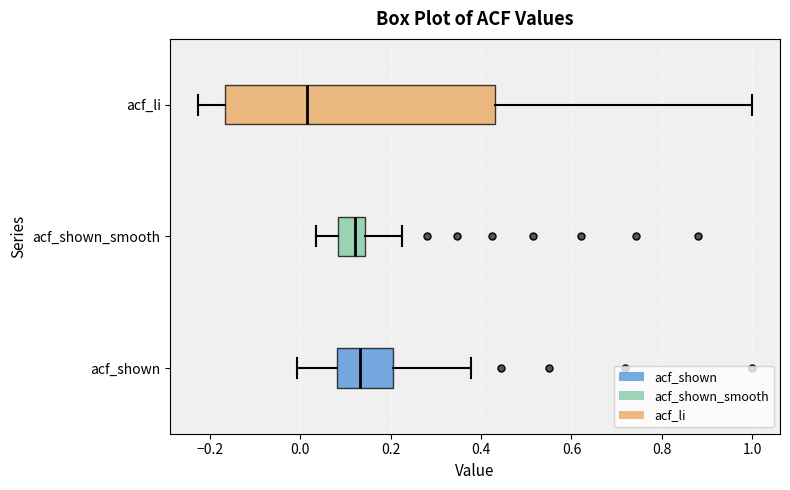

Comparing the boxes themselves (not the whiskers), which one is the widest?

acf_li